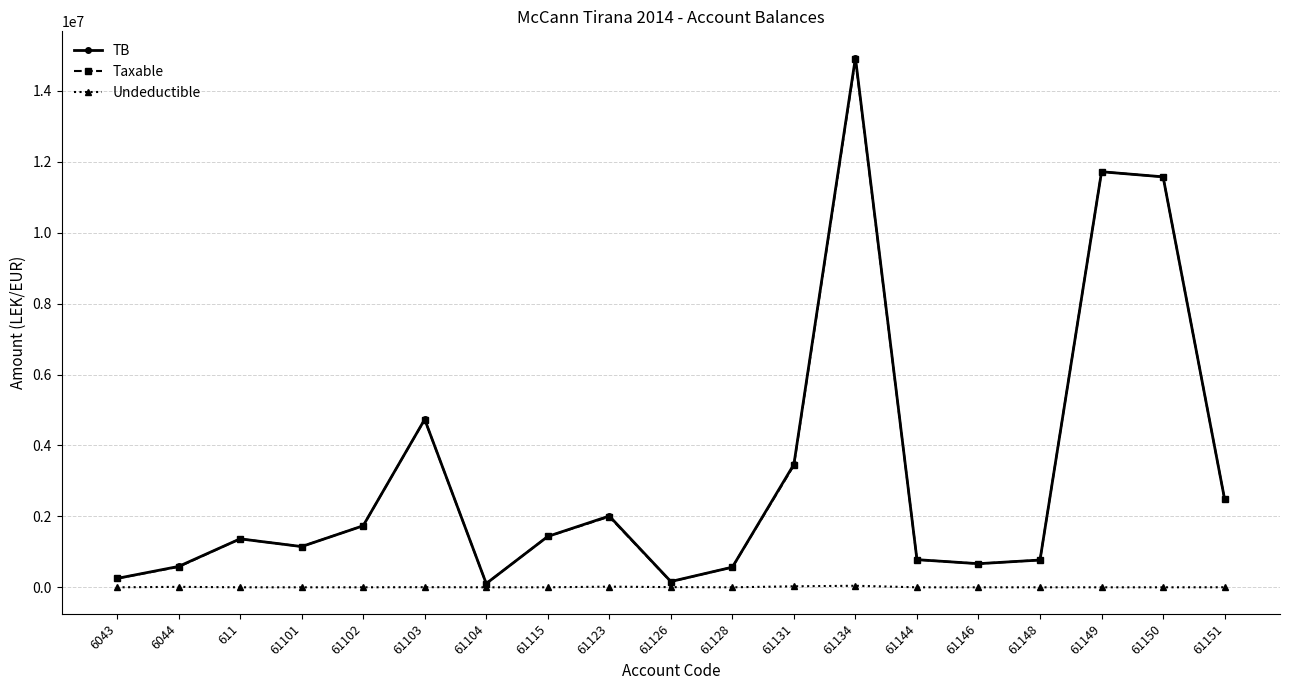

What is the maximum value shown in the chart?

14931158.8